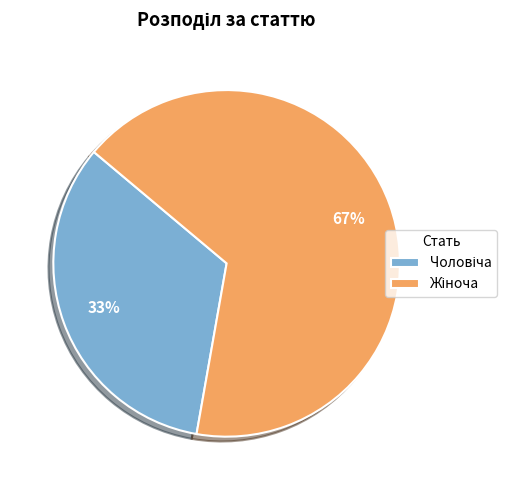

To the nearest percent, what is the average slice percentage?

50%